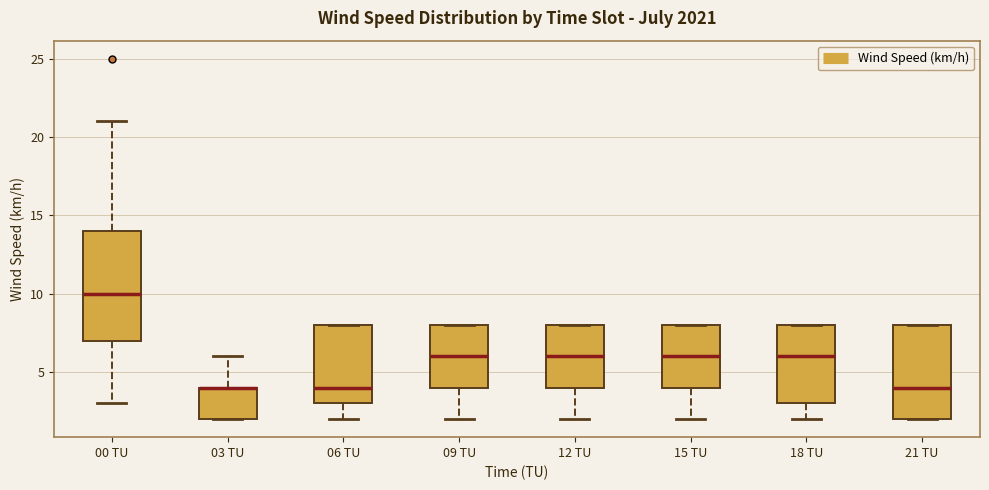

Reading left to right, read every box against the y-axis: the position of its median line, the range the box covers, and the ends of its whiskers. The values are not printed on the chart, so give them approximately, as read against the axis.

00 TU: median 10, box 7 to 14, whiskers 3 to 21
03 TU: median 4 (drawn on the box's upper edge), box 2 to 4, whiskers 2 to 6
06 TU: median 4, box 3 to 8, whiskers 2 to 8
09 TU: median 6, box 4 to 8, whiskers 2 to 8
12 TU: median 6, box 4 to 8, whiskers 2 to 8
15 TU: median 6, box 4 to 8, whiskers 2 to 8
18 TU: median 6, box 3 to 8, whiskers 2 to 8
21 TU: median 4, box 2 to 8, whiskers 2 to 8